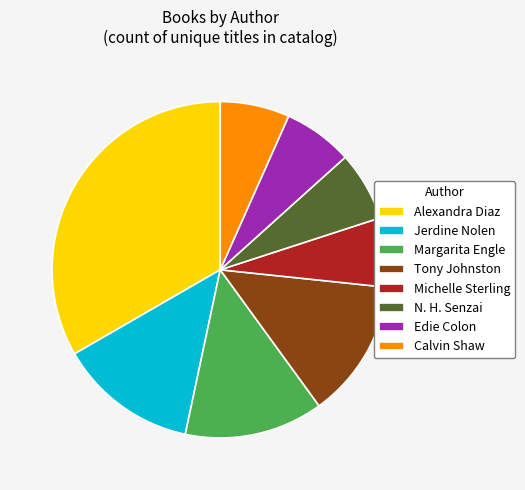

Is there any slice that represents more than half of the pie?

No